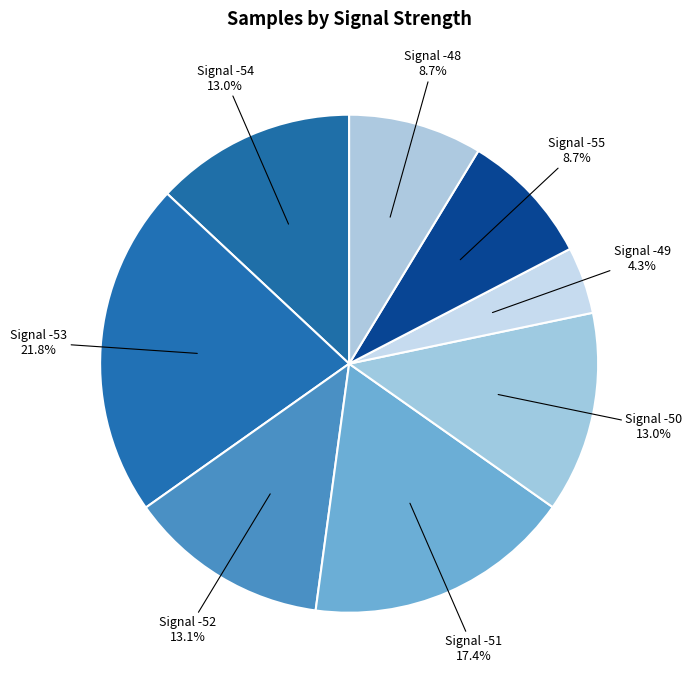

Count the number of slices in the pie.

8